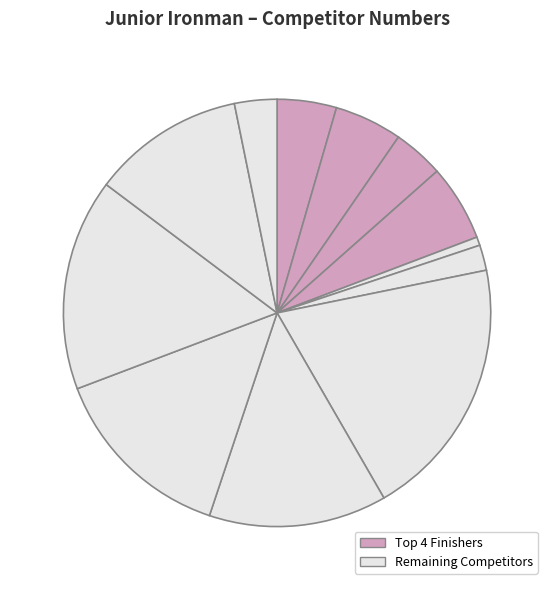

To the nearest percent, what is the average slice percentage?

8%